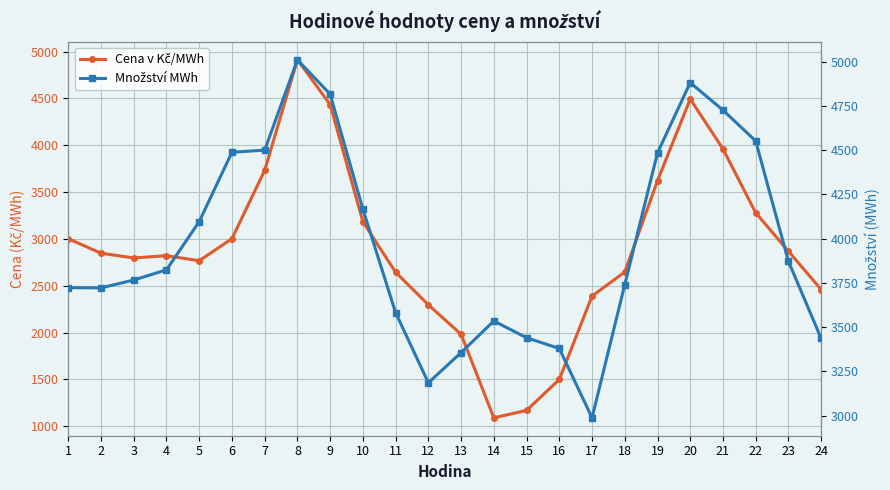

Which category has the highest value in the Cena v Kč/MWh series?

8